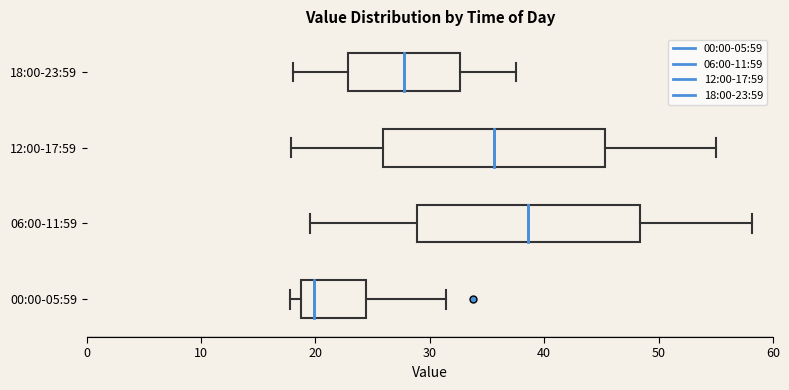

Reading bottom to top, read every box against the x-axis: the position of its median line, the range the box covers, and the ends of its whiskers. The values are not printed on the chart, so give them approximately, as read against the axis.

00:00-05:59: median 20, box 19 to 24, whiskers 18 to 31
06:00-11:59: median 39, box 29 to 48, whiskers 20 to 58
12:00-17:59: median 36, box 26 to 45, whiskers 18 to 55
18:00-23:59: median 28, box 23 to 33, whiskers 18 to 38